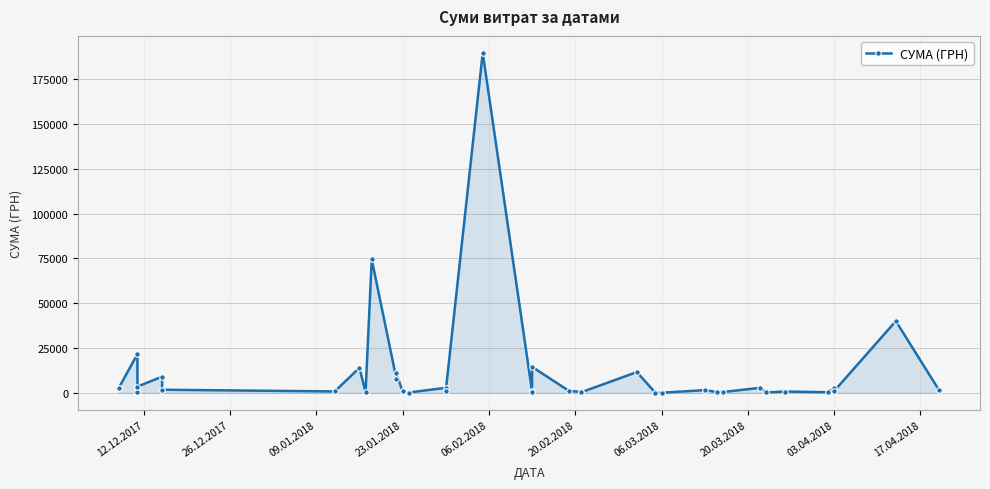

The value at 20.03.2018 is 562.4. True or false?

False